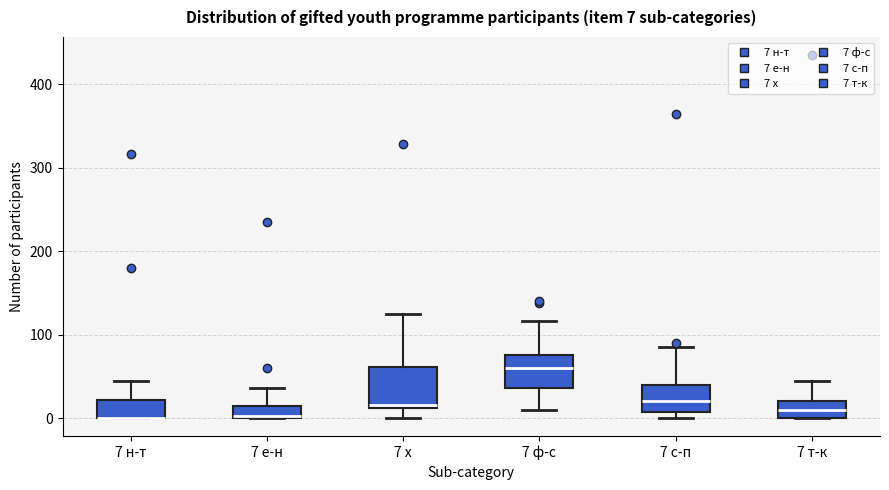

Comparing the boxes themselves (not the whiskers), which one is the tallest?

7 х